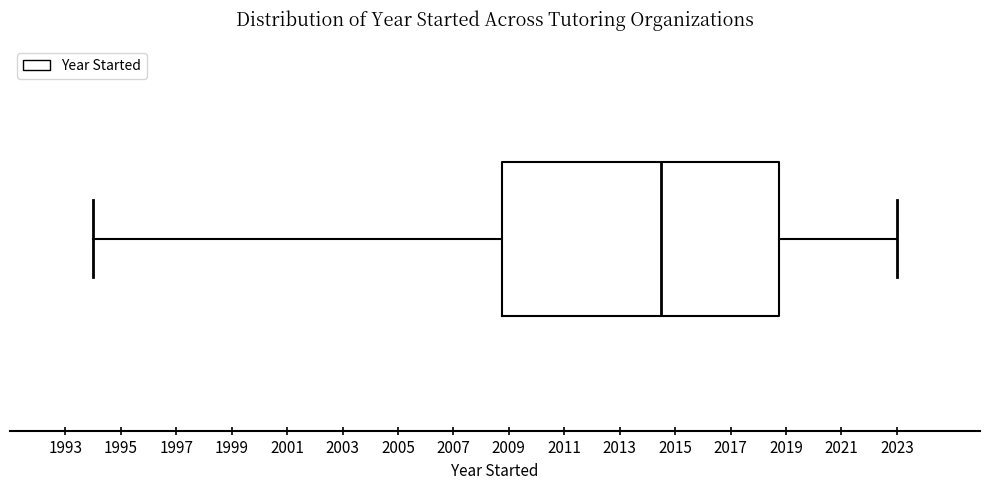

Read this box plot against the x-axis: the position of the median line, the range covered by the box, and the ends of both whiskers. The values are not printed on the chart, so give them approximately, as read against the axis.

median 2014.6, box 2008.8 to 2018.8, whiskers 1994.0 to 2023.0